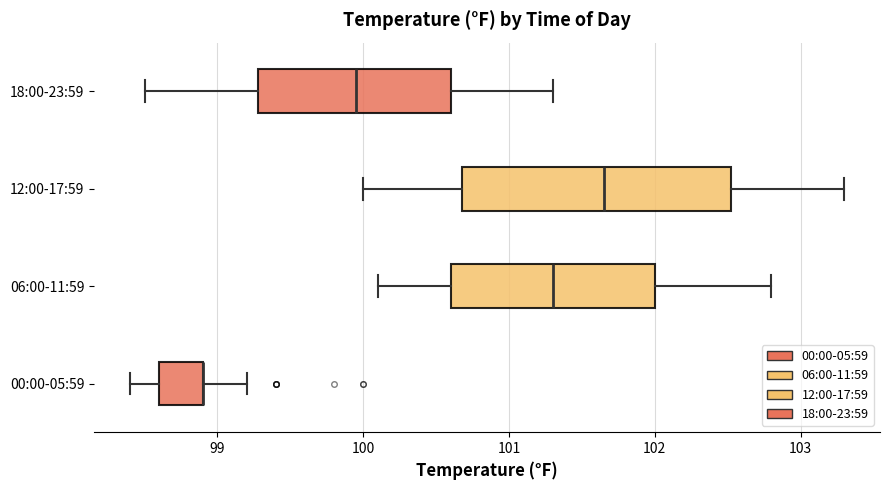

Which box is the widest, from its left edge to its right edge?

12:00-17:59